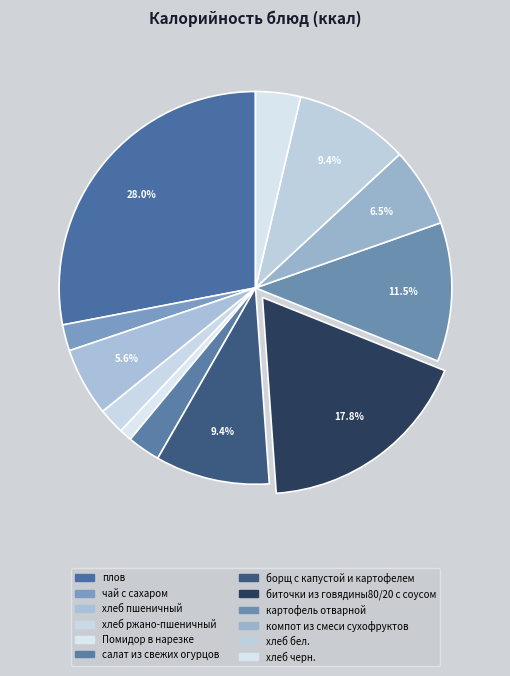

How many segments does this pie chart have?

12